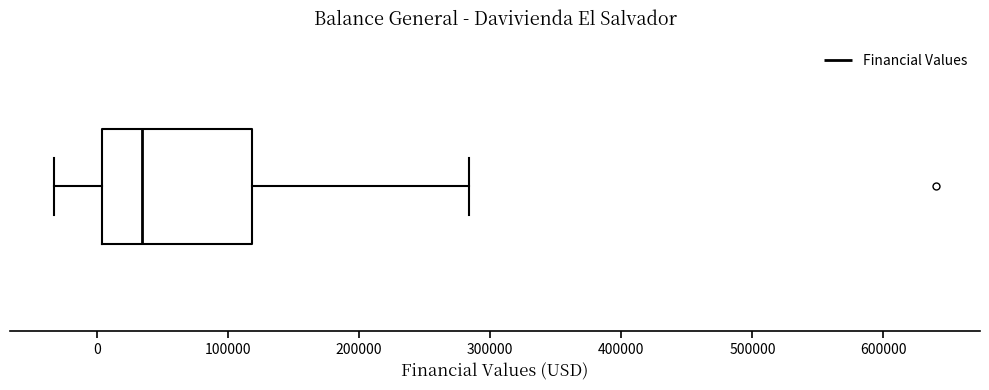

Transcribe this box plot: give where the median line is, the range the box spans, and where the two whiskers end, as read against the x-axis. The values are not printed on the chart, so give them approximately, as read against the axis.

median 30000, box 0 to 120000, whiskers -30000 to 280000